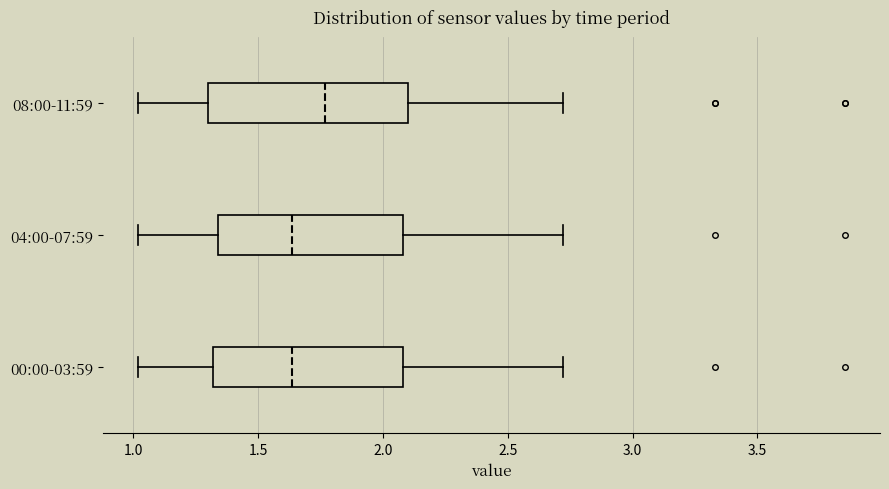

Reading bottom to top, transcribe this box plot: for each box, give where its median line is, the range the box spans, and where its two whiskers end, as read against the x-axis. The values are not printed on the chart, so give them approximately, as read against the axis.

00:00-03:59: median 1.65, box 1.30 to 2.10, whiskers 1.00 to 2.70
04:00-07:59: median 1.65, box 1.35 to 2.10, whiskers 1.00 to 2.70
08:00-11:59: median 1.75, box 1.30 to 2.10, whiskers 1.00 to 2.70